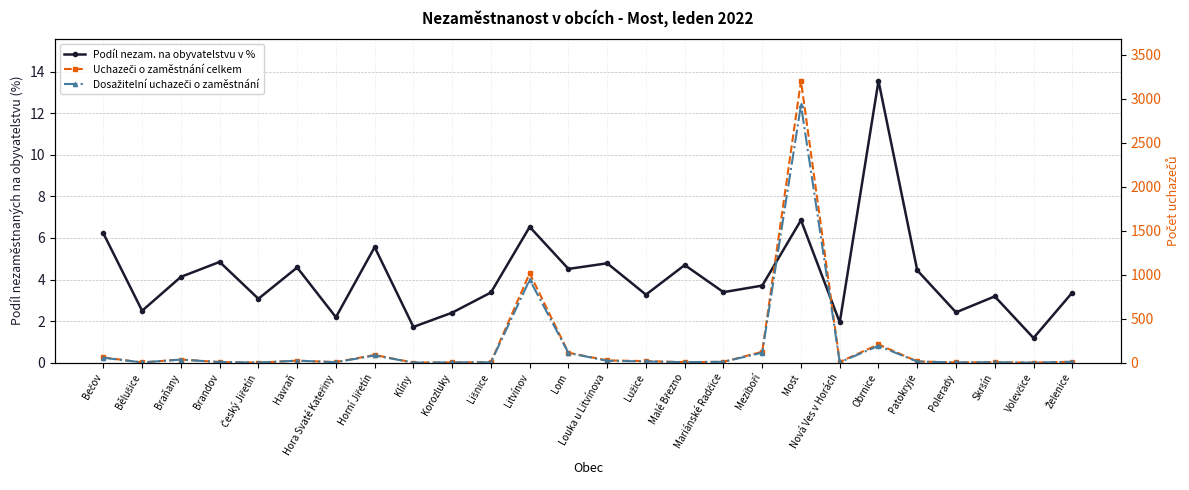

True or false: Dosažitelní uchazeči o zaměstnání and Podíl nezam. na obyvatelstvu v % intersect in this chart.

True